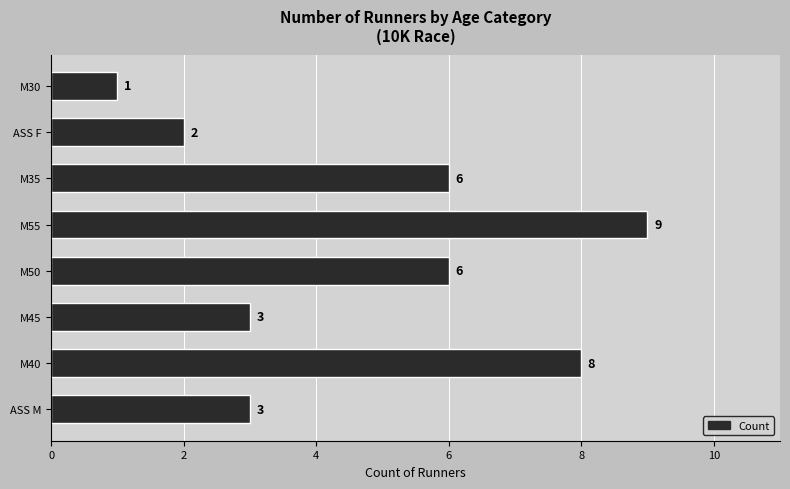

Reading bottom to top, transcribe all the data shown in this chart.

ASS M=3	M40=8	M45=3	M50=6	M55=9	M35=6	ASS F=2	M30=1